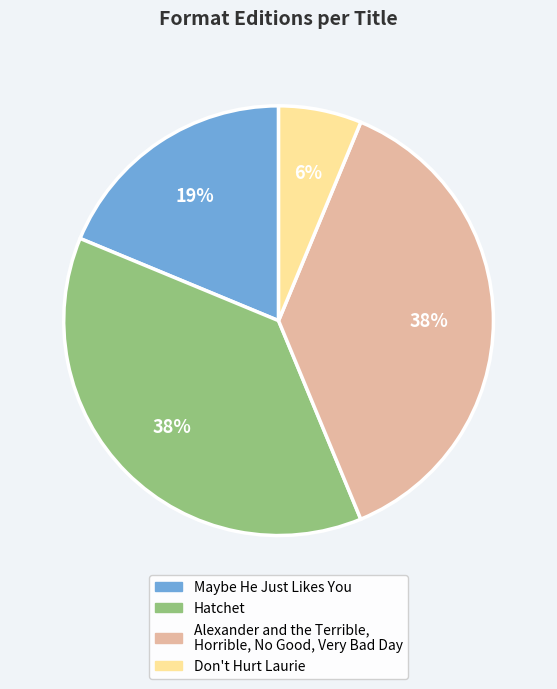

Is there any slice that represents more than half of the pie?

No